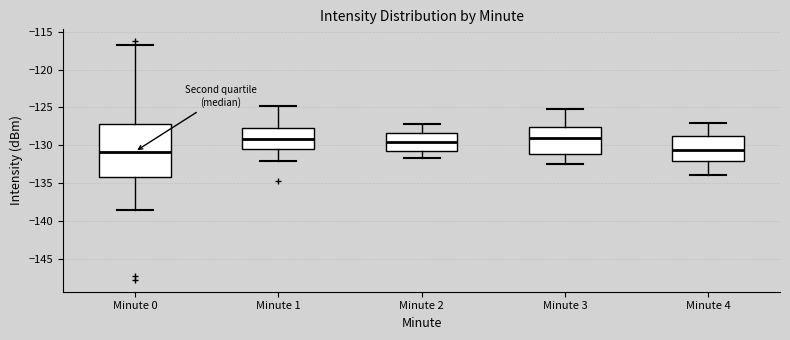

Reading left to right, read every box against the y-axis: the position of its median line, the range the box covers, and the ends of its whiskers. The values are not printed on the chart, so give them approximately, as read against the axis.

Minute 0: median -131.0, box -134.0 to -127.0, whiskers -138.5 to -117.0
Minute 1: median -129.0, box -130.5 to -127.5, whiskers -132.0 to -125.0
Minute 2: median -129.5, box -130.5 to -128.5, whiskers -131.5 to -127.0
Minute 3: median -129.0, box -131.0 to -127.5, whiskers -132.5 to -125.0
Minute 4: median -130.5, box -132.0 to -129.0, whiskers -134.0 to -127.0